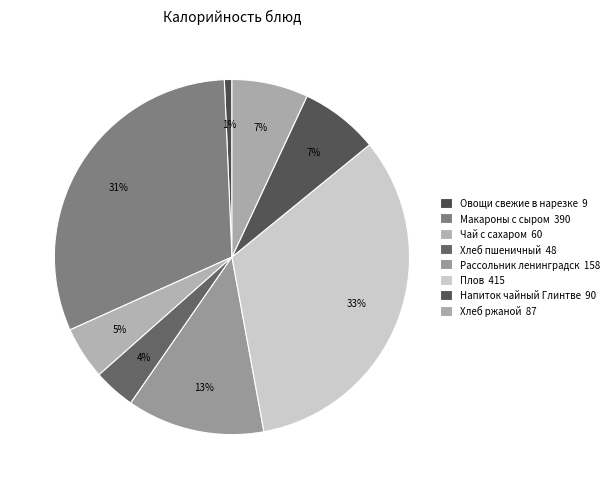

Rank the categories by value from highest to lowest.

Плов, Макароны с сыром, Рассольник ленинградский (со сметаной), Напиток чайный Глинтвейн, Хлеб ржаной, Чай с сахаром, Хлеб пшеничный, Овощи свежие в нарезке (огурец)